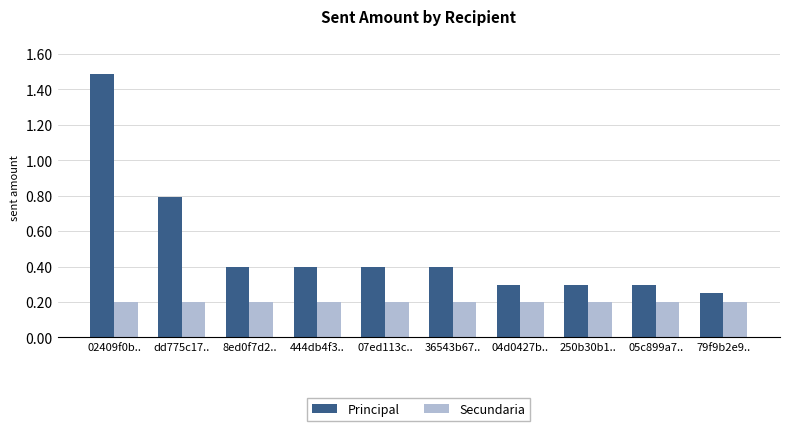

List the series in order of their peak value, highest first.

Principal, Secundaria